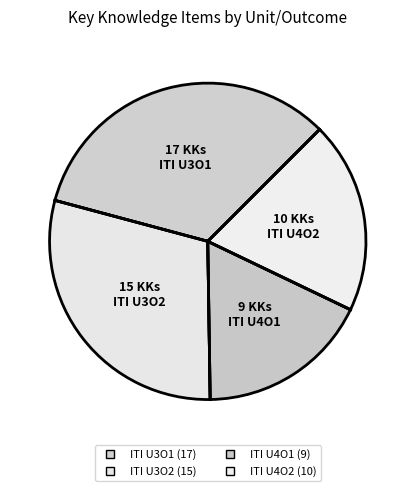

Which slice is the smallest?

ITI U4O1